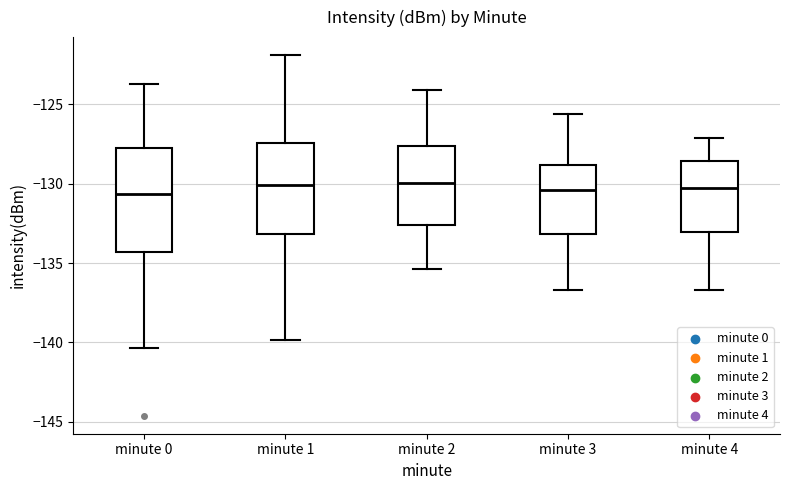

Where does the upper whisker of the box for minute 0 end on the y-axis? The values are not printed on the chart, so give them approximately, as read against the axis.

-123.5